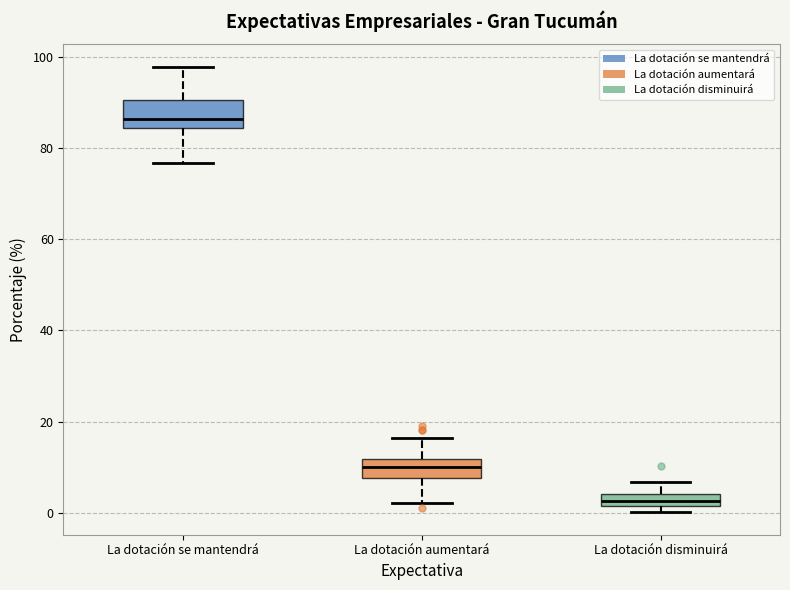

Where does the upper whisker of the box for La dotación se mantendrá end on the y-axis? The values are not printed on the chart, so give them approximately, as read against the axis.

98